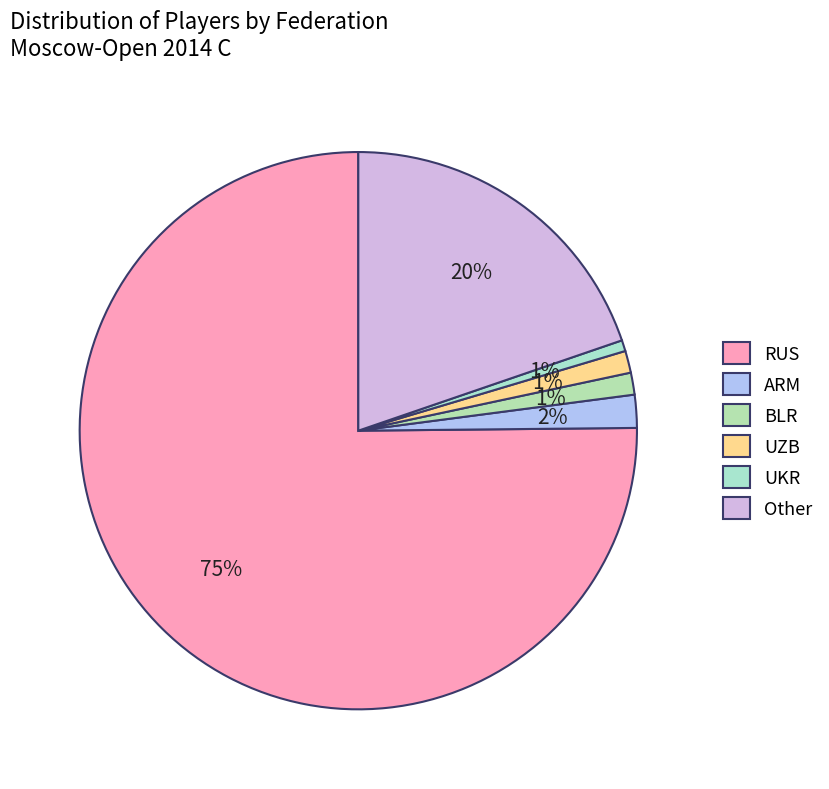

What is the largest slice in the pie chart?

RUS